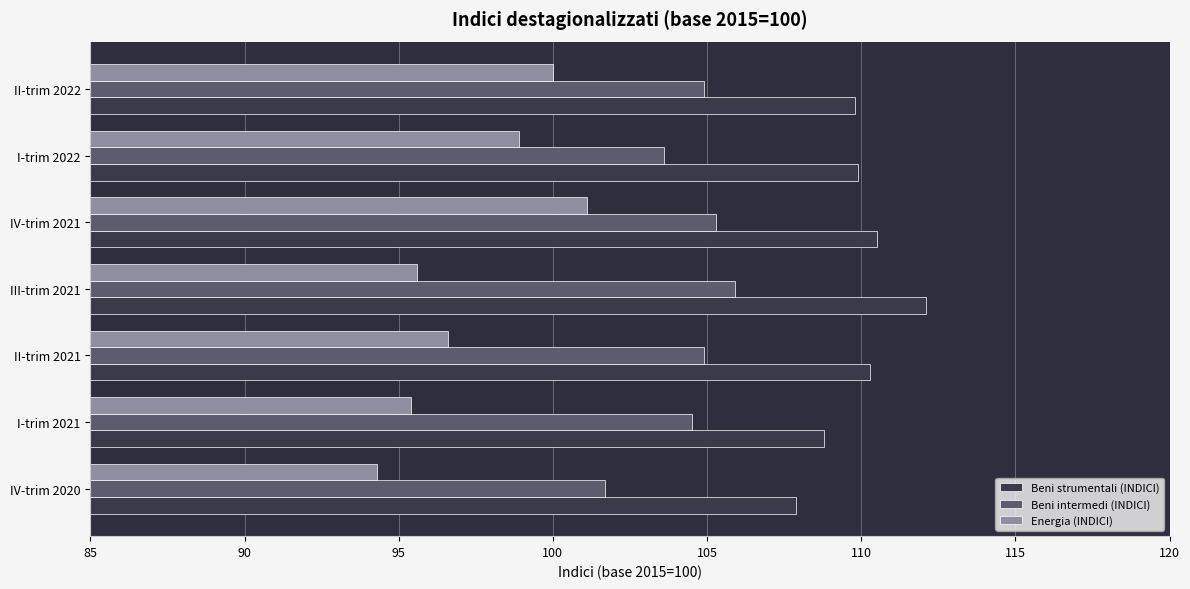

What is the total value across all series at II-trim 2021?

311.8